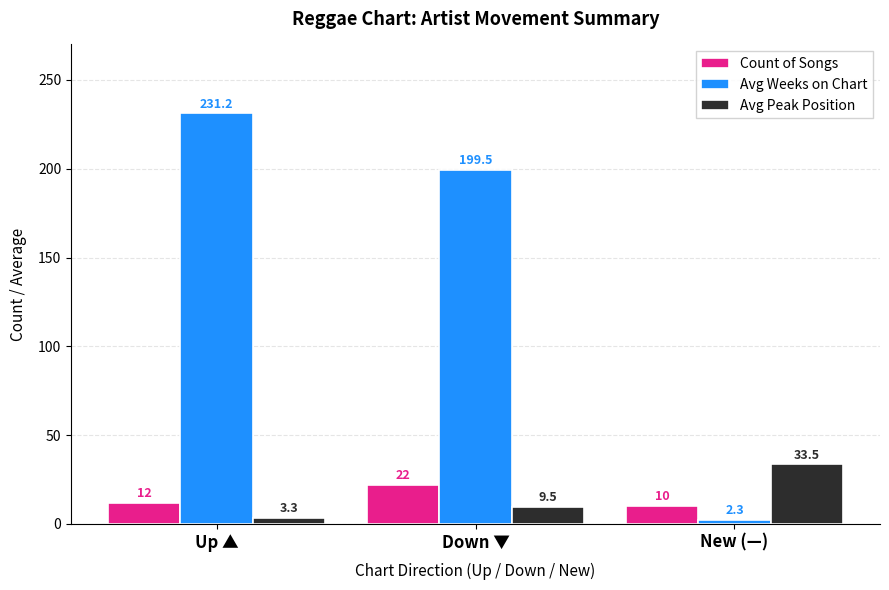

How many groups of bars are there?

3